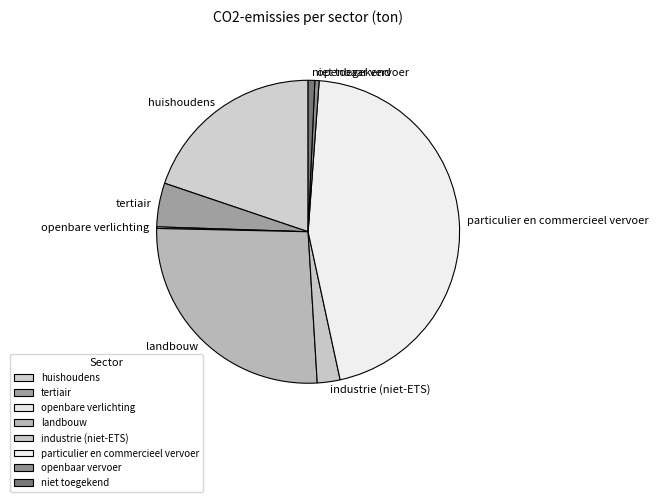

Between tertiair and huishoudens, which is larger?

huishoudens